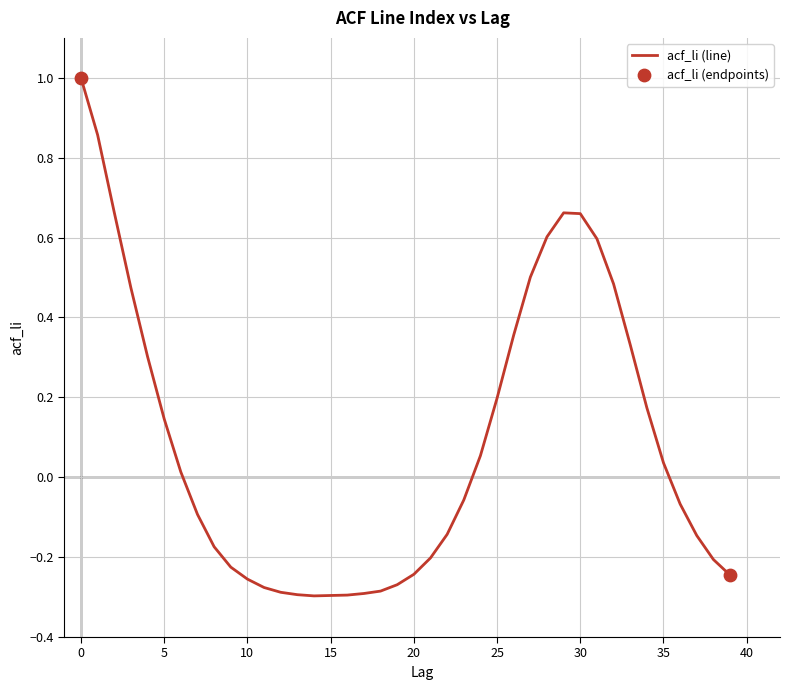

What is the difference between the maximum and minimum values?

1.3